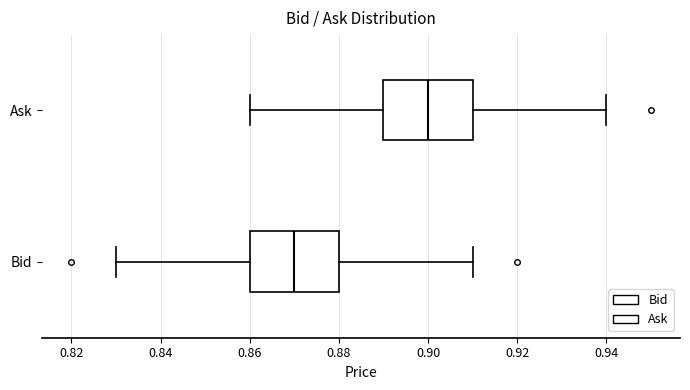

Which box has the furthest to the left median line?

Bid